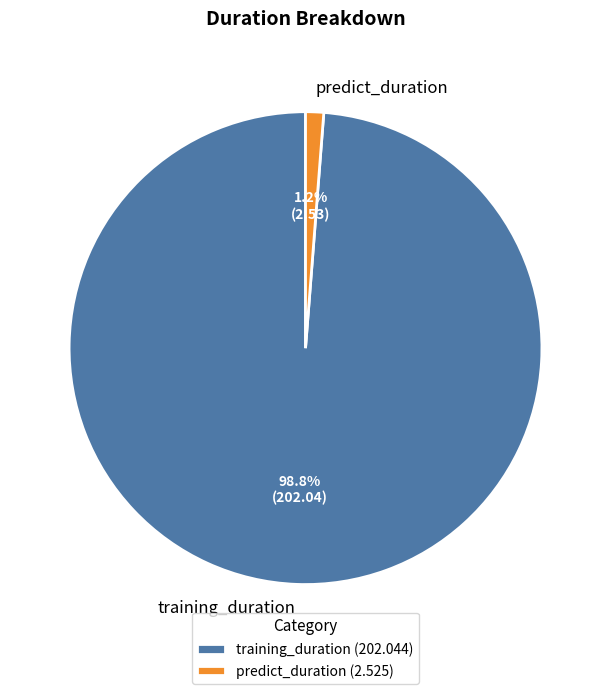

Between predict_duration and training_duration, which is larger?

training_duration